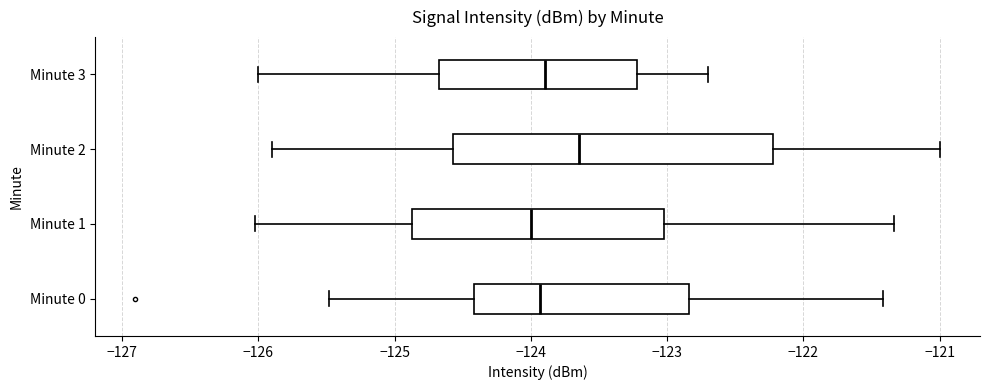

Where does the median line of the box for Minute 2 sit on the x-axis? The values are not printed on the chart, so give them approximately, as read against the axis.

-123.6